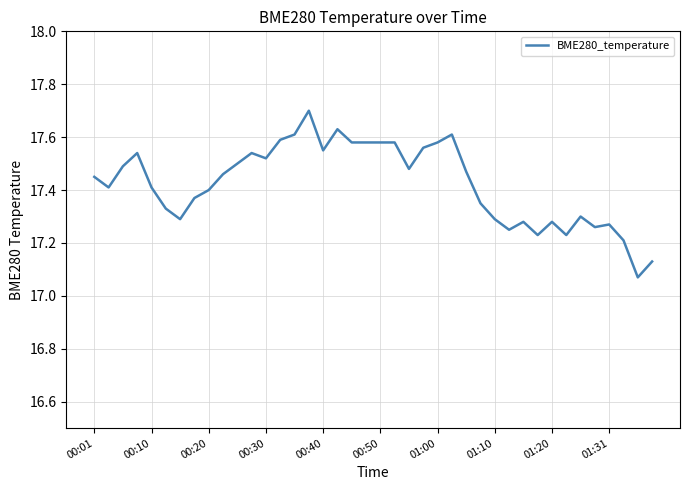

What is the greatest value displayed?

17.7